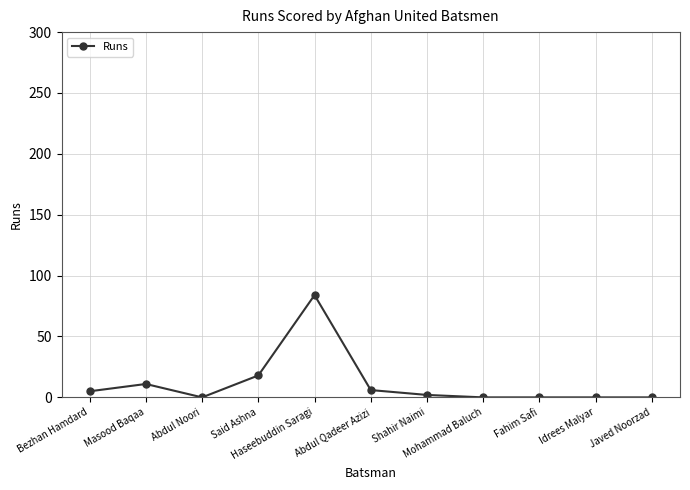

True or false: the data has more than 0 interior local peaks.

True